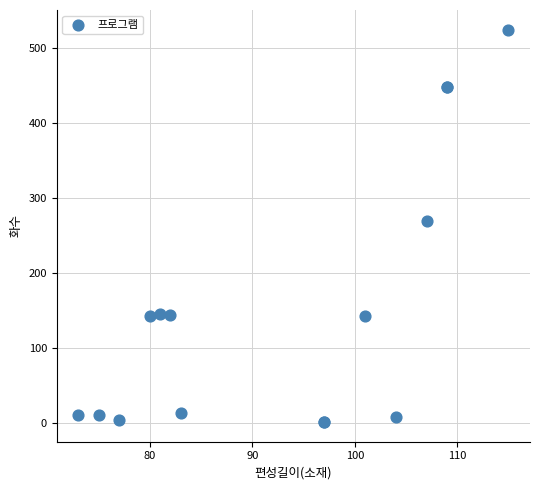

What Y value in the scatter plot is closest to 263?

270